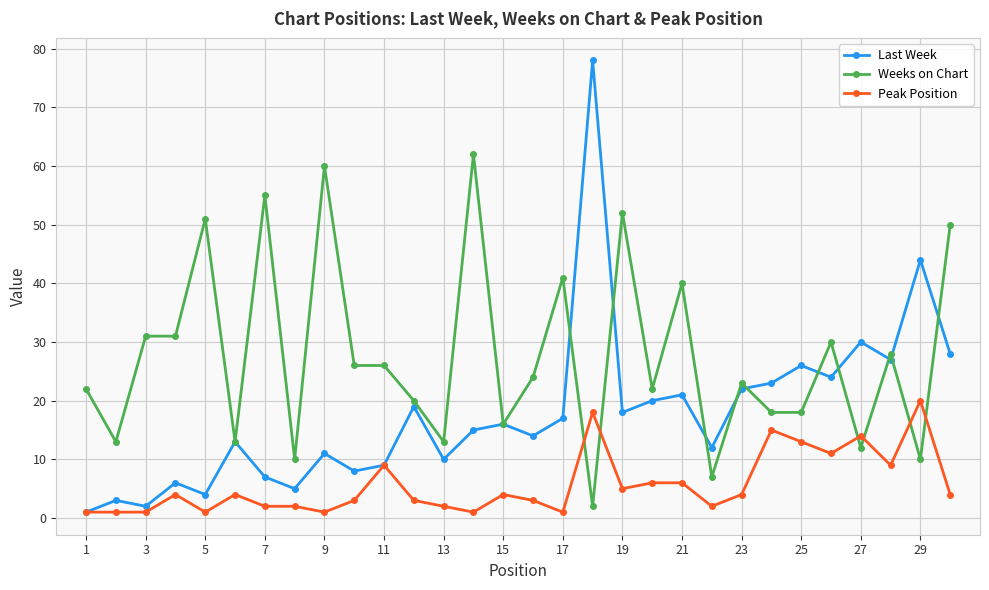

What is the smallest value displayed?

1